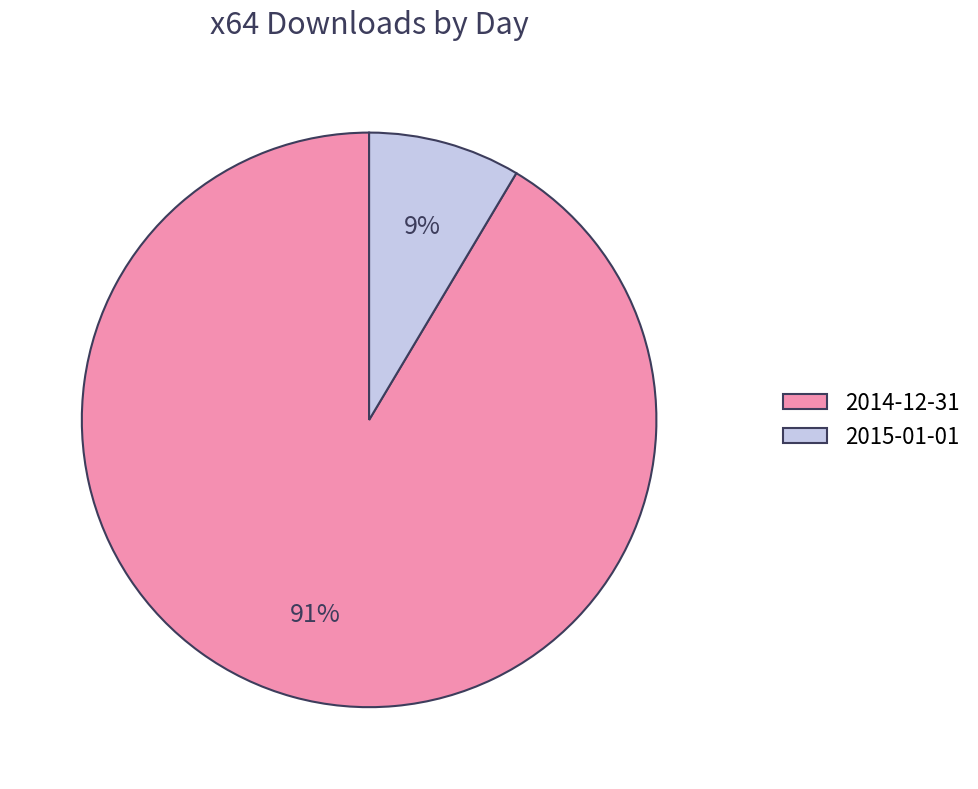

The 2014-12-31 slice represents 91% of the pie. True or false?

True